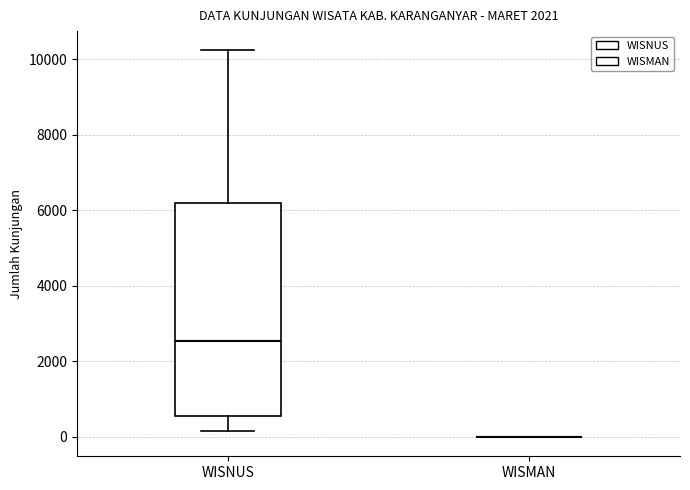

Which box is the tallest, from its lower edge to its upper edge?

WISNUS